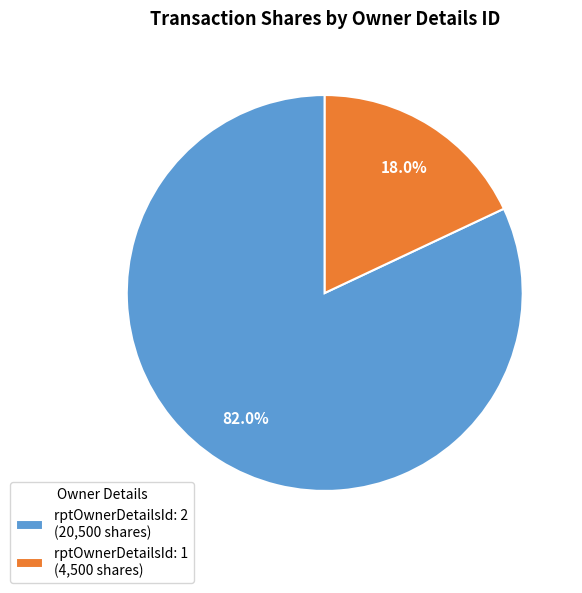

Does rptOwnerDetailsId: 2 account for over 50% of the chart?

Yes